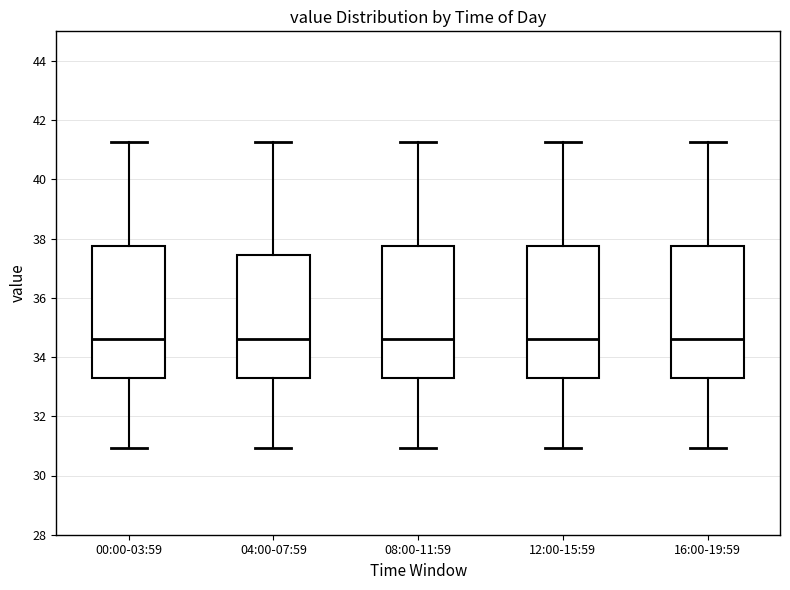

Where is the upper edge of the box for 08:00-11:59 on the y-axis? The values are not printed on the chart, so give them approximately, as read against the axis.

37.8